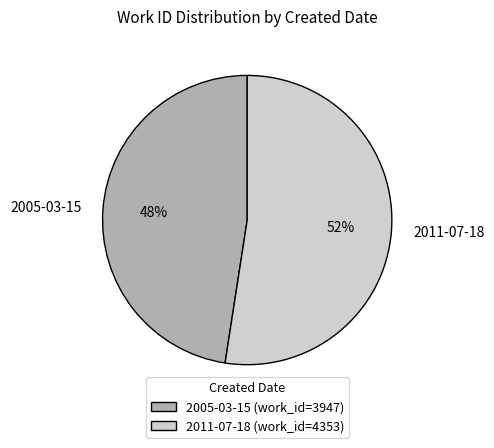

To the nearest percent, what is the average slice percentage?

50%